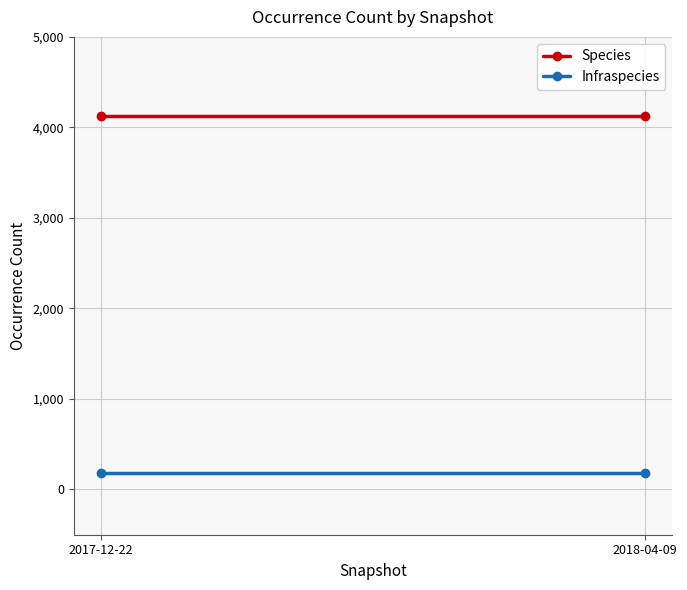

Reading right to left, list all the values displayed in this chart.

Species: 4129	4129
Infraspecies: 184	184